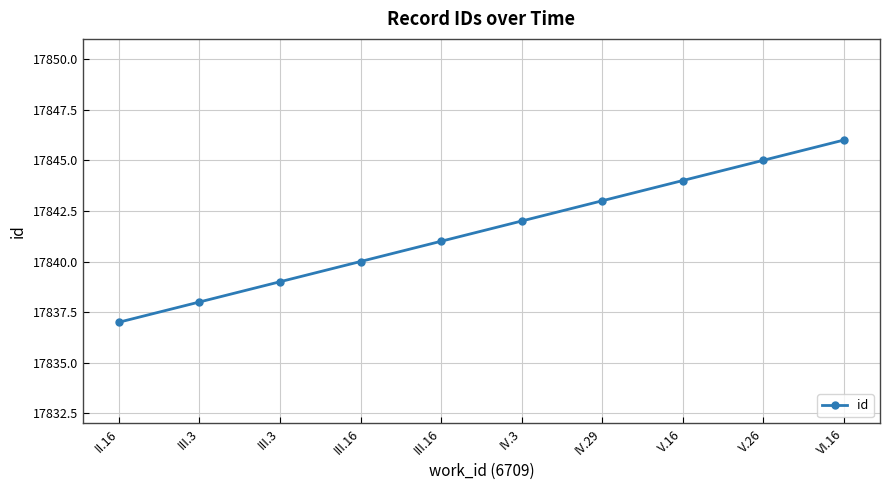

Count the number of categories in the chart.

10